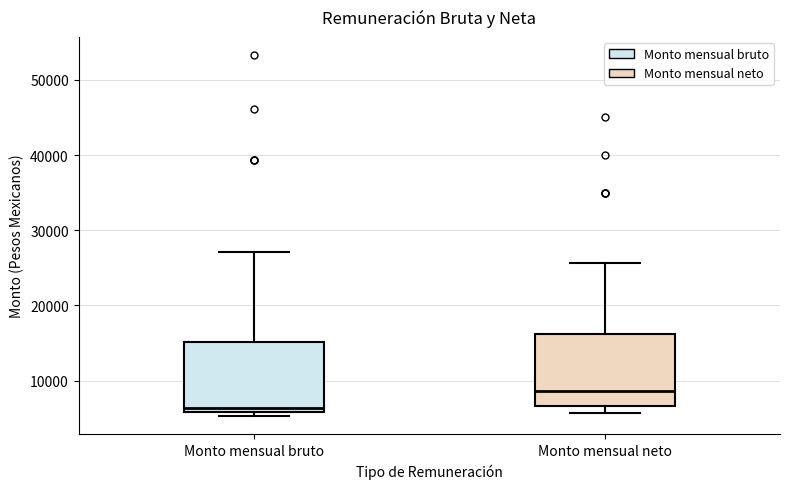

Reading left to right, read every box against the y-axis: the position of its median line, the range the box covers, and the ends of its whiskers. The values are not printed on the chart, so give them approximately, as read against the axis.

Monto mensual bruto: median 6000 (just above the box's lower edge), box 6000 to 15000, whiskers 5000 to 27000
Monto mensual neto: median 9000, box 7000 to 16000, whiskers 6000 to 26000